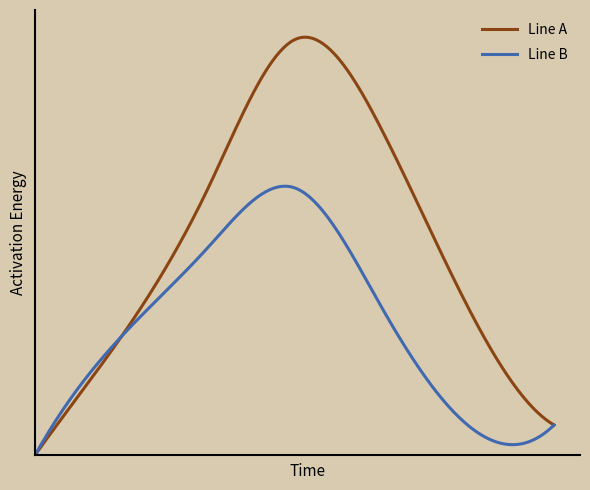

List the series in order of their overall mean, lowest first.

Line B, Line A